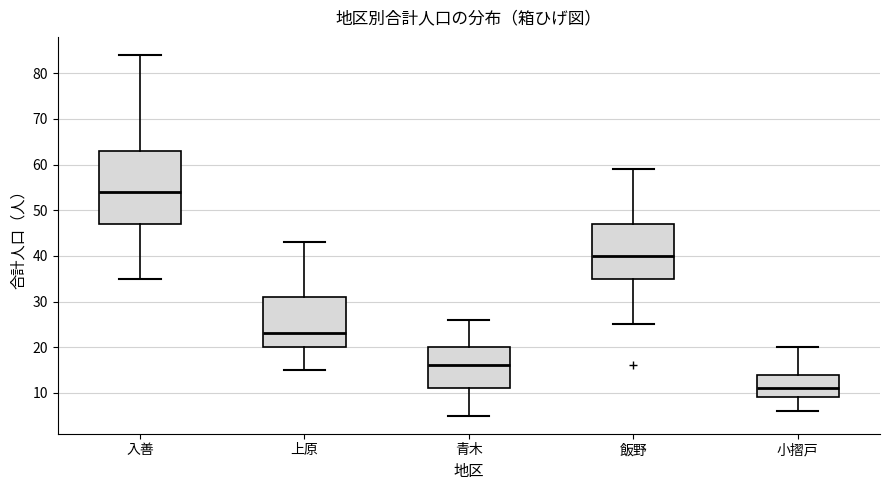

Which box is the tallest, from its lower edge to its upper edge?

入善